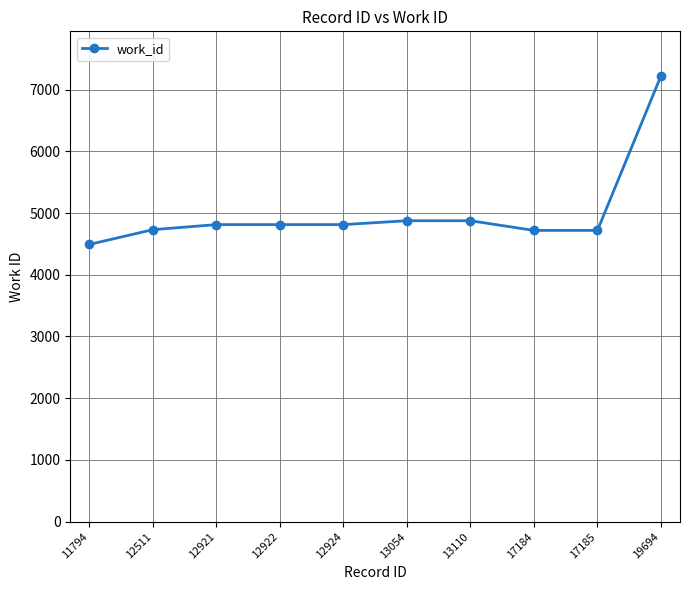

Is this an area chart (filled region under the line)?

No